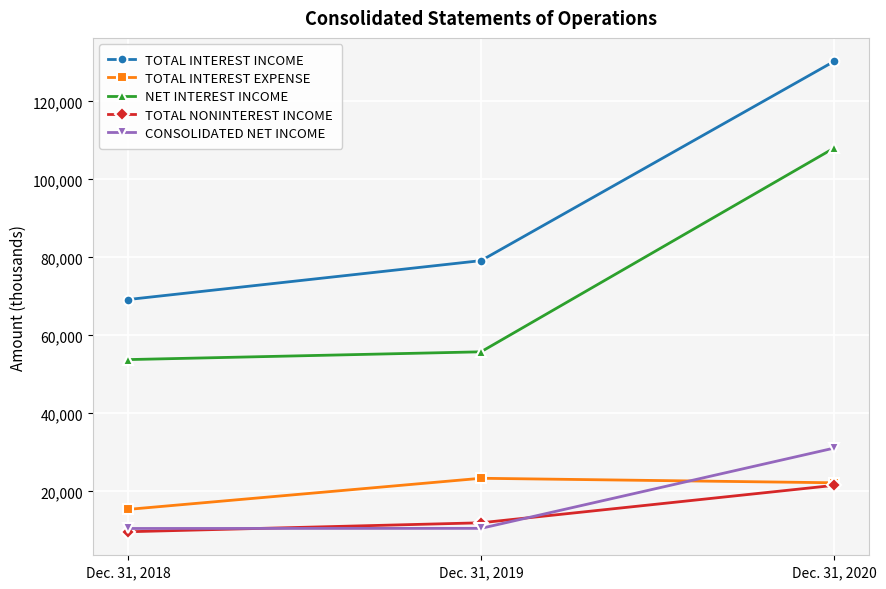

What is the maximum value for NET INTEREST INCOME?

108046